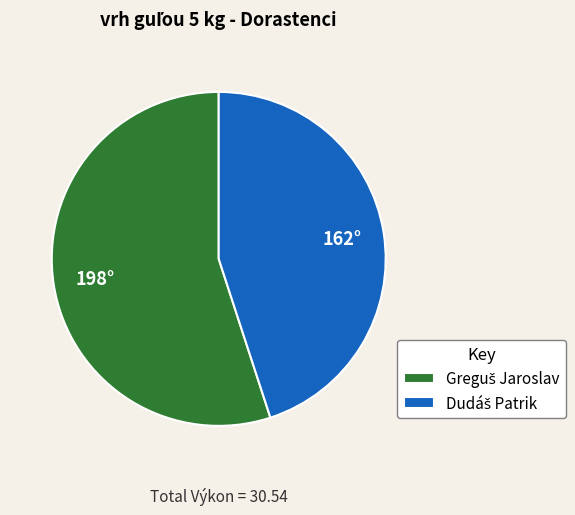

Is there any slice that represents more than half of the pie?

Yes